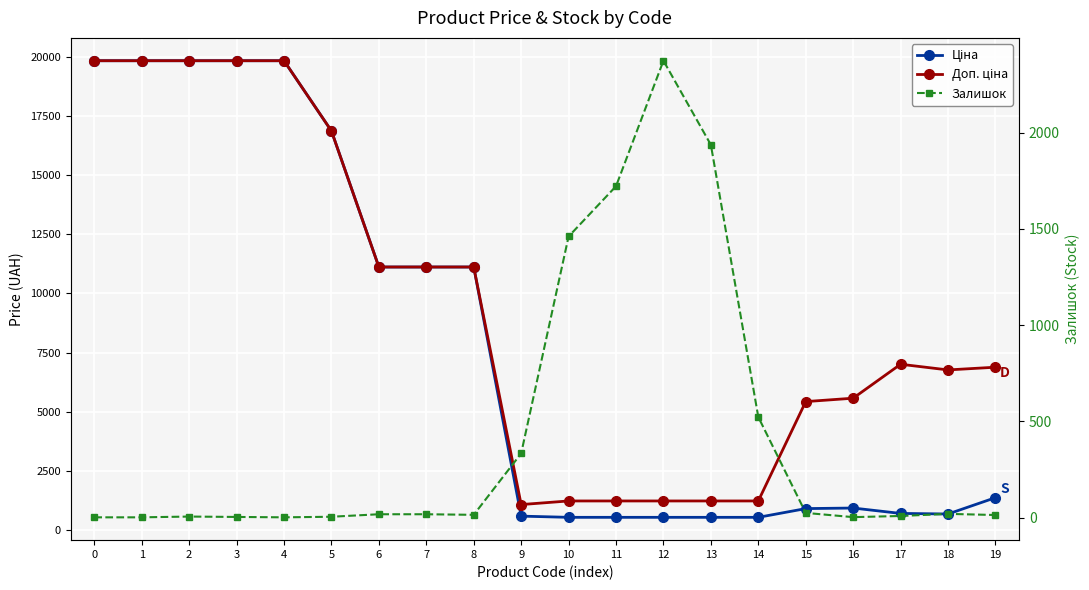

Reading left to right, list all the values displayed in this chart.

Ціна: 19831.1	19831.1	19831.1	19831.1	19831.1	16863.2	11113.6	11113.6	11113.6	586.0	535.4	535.4	535.4	535.4	535.4	904.3	928.3	700.4	676.4	1366.3
Доп. ціна: 19831.1	19831.1	19831.1	19831.1	19831.1	16863.2	11113.6	11113.6	11113.6	1074.5	1227.2	1227.2	1227.2	1227.2	1227.2	5425.9	5569.9	7004.3	6764.4	6879.5
Залишок: 1.0	1.0	5.0	3.0	1.0	4.0	17.0	17.0	14.0	333.0	1460.0	1721.0	2373.0	1936.0	522.0	24.0	2.0	8.0	19.0	13.0